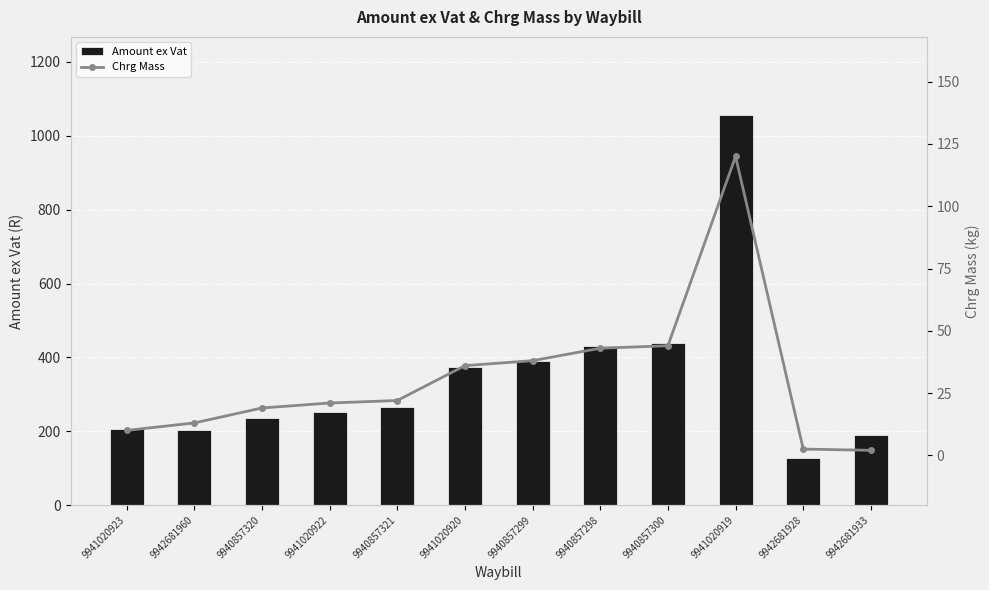

What is the highest value of the Amount ex Vat series?

1056.6